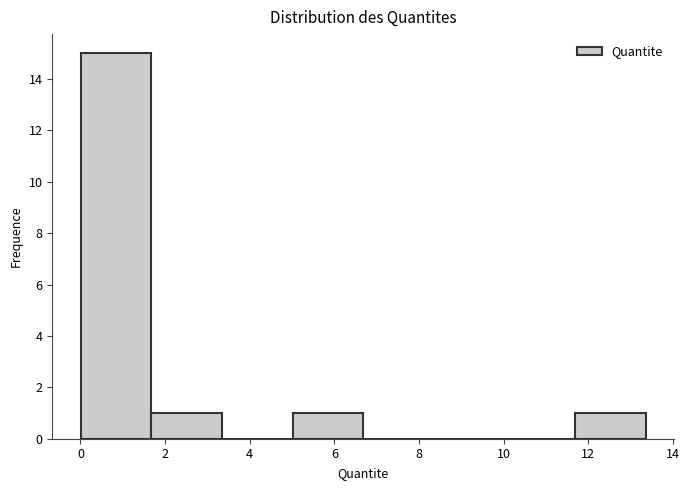

Over which range of the x-axis is the bar tallest?

0.0 to 1.6